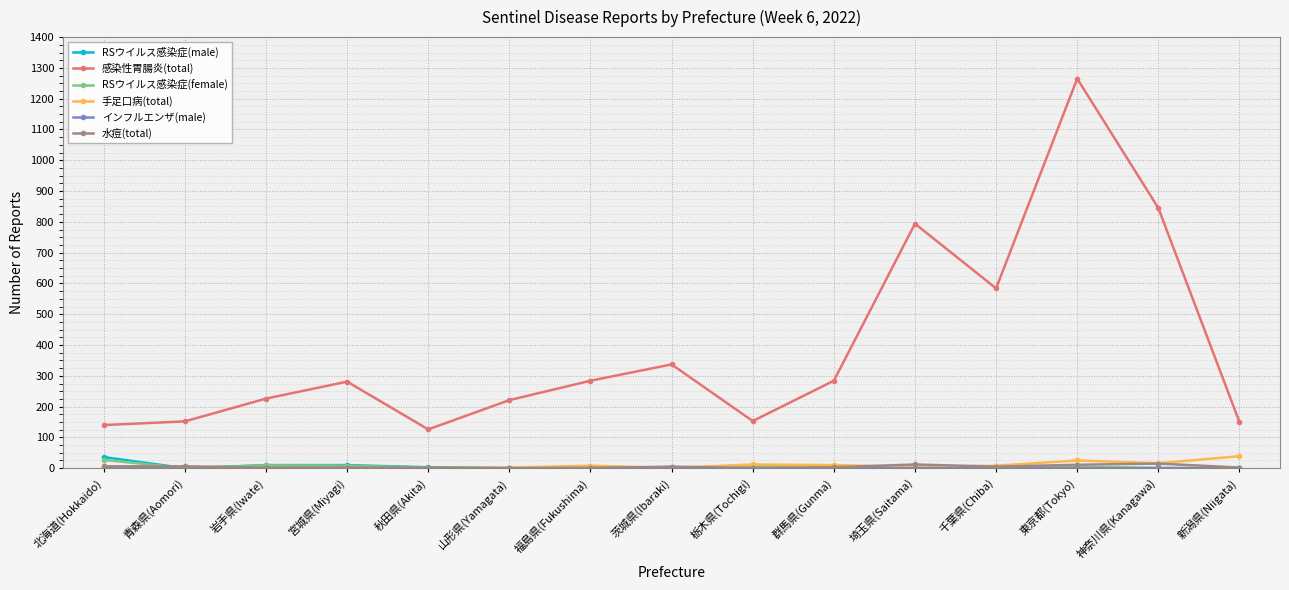

Which series has the largest total across all categories?

感染性胃腸炎(total)